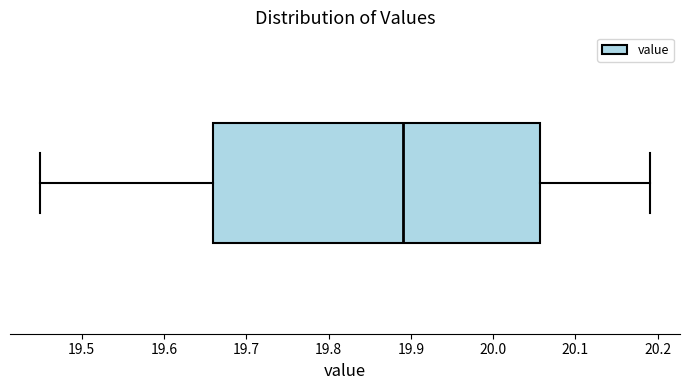

Where does the median line of the box sit on the x-axis? The values are not printed on the chart, so give them approximately, as read against the axis.

19.89